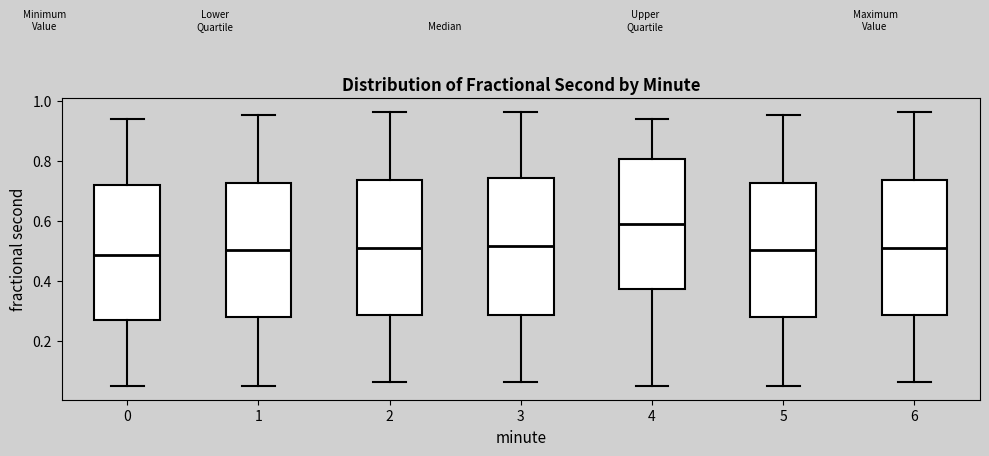

Where is the upper edge of the box at x = 6 on the y-axis? The values are not printed on the chart, so give them approximately, as read against the axis.

0.74